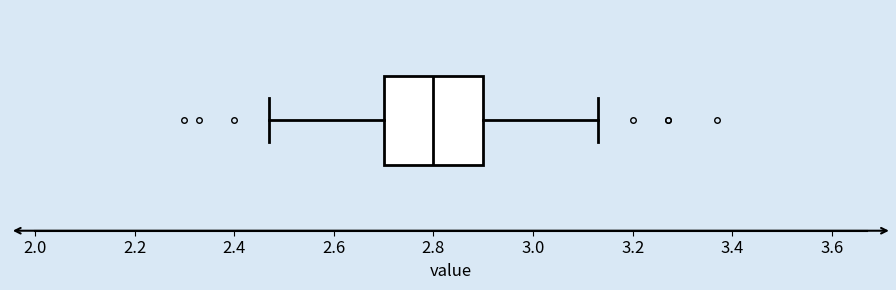

Transcribe this box plot: give where the median line is, the range the box spans, and where the two whiskers end, as read against the x-axis. The values are not printed on the chart, so give them approximately, as read against the axis.

median 2.80, box 2.70 to 2.90, whiskers 2.48 to 3.14